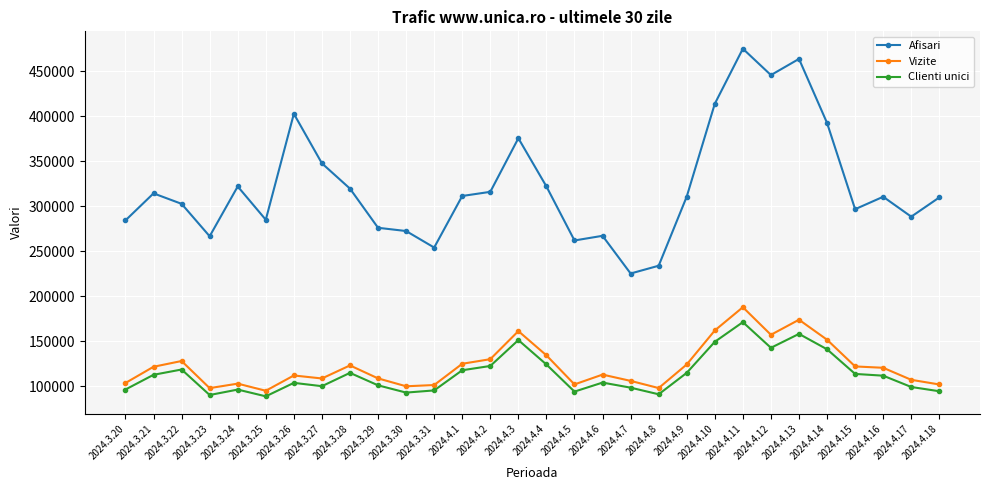

Between 2024.4.6 and 2024.4.15, which series saw the biggest shift?

Afisari